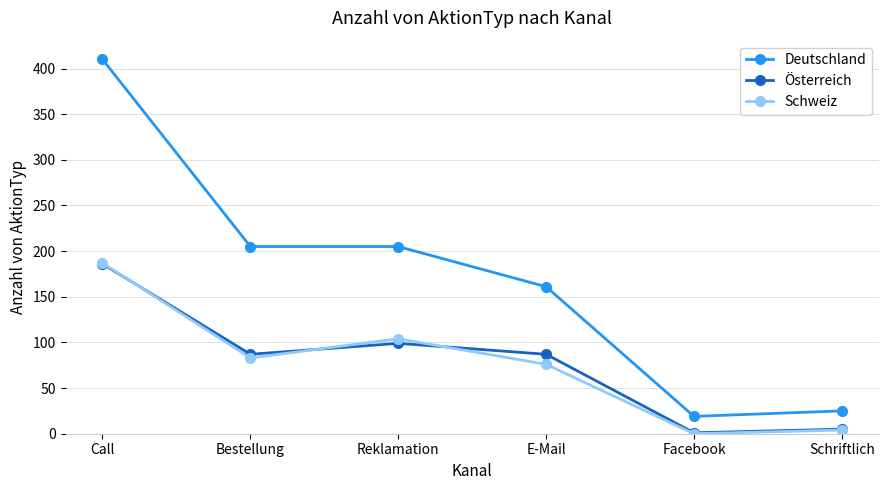

At which label does Österreich reach its minimum?

Facebook